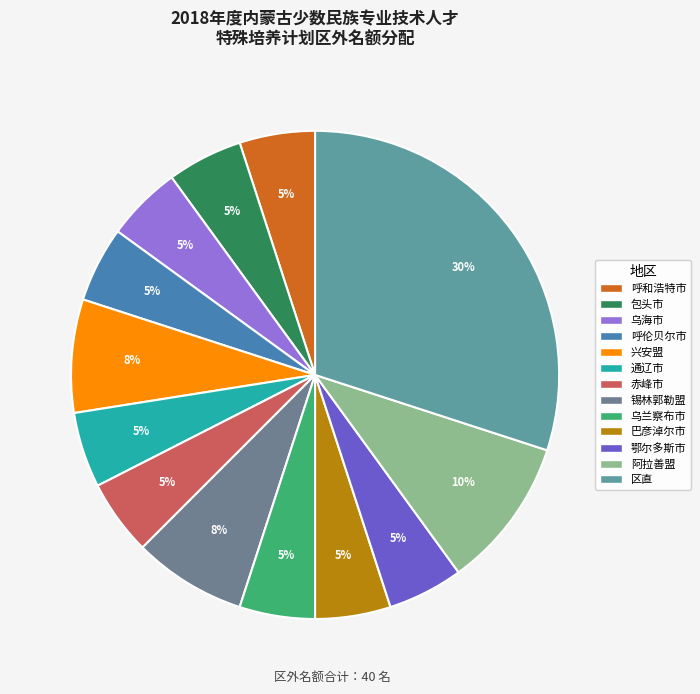

How much of the chart is everything except 阿拉善盟?

90.0%